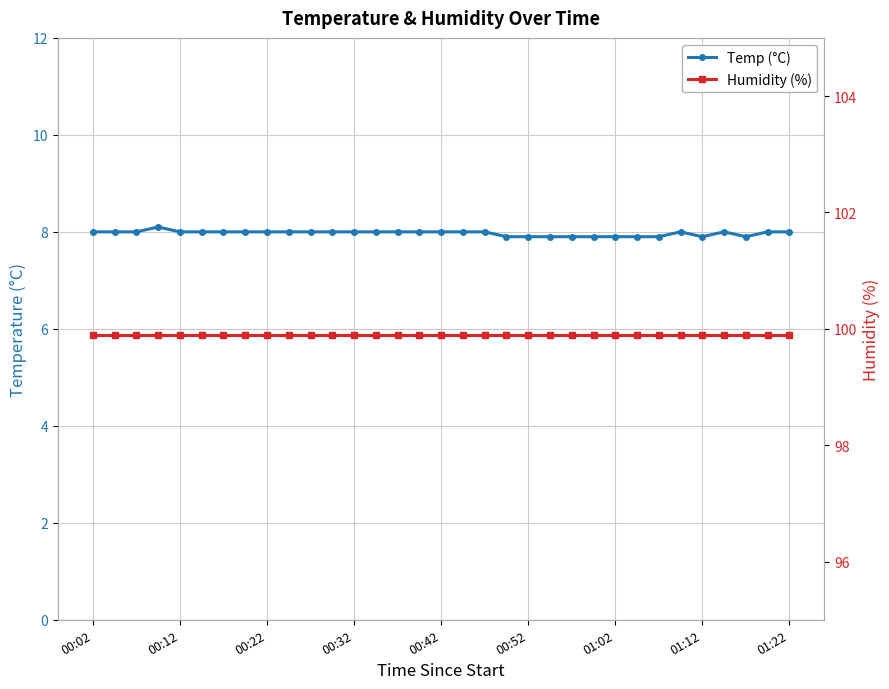

Where is Humidity (%) nearest to the value 99?

00:02